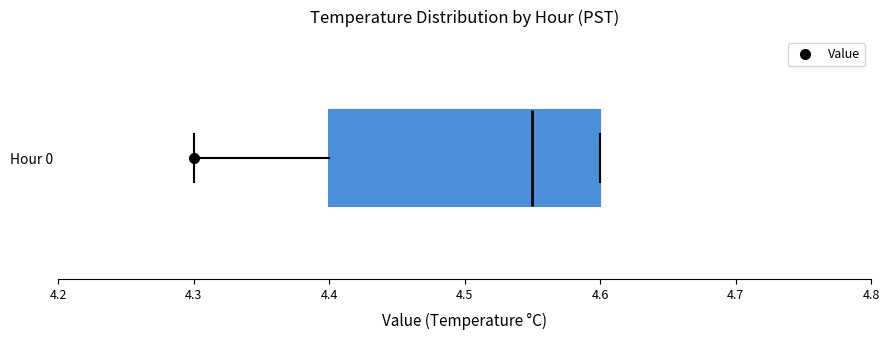

Read this box plot against the x-axis: the position of the median line, the range covered by the box, and the ends of both whiskers. The values are not printed on the chart, so give them approximately, as read against the axis.

median 4.55, box 4.40 to 4.60, whiskers 4.30 to 4.60